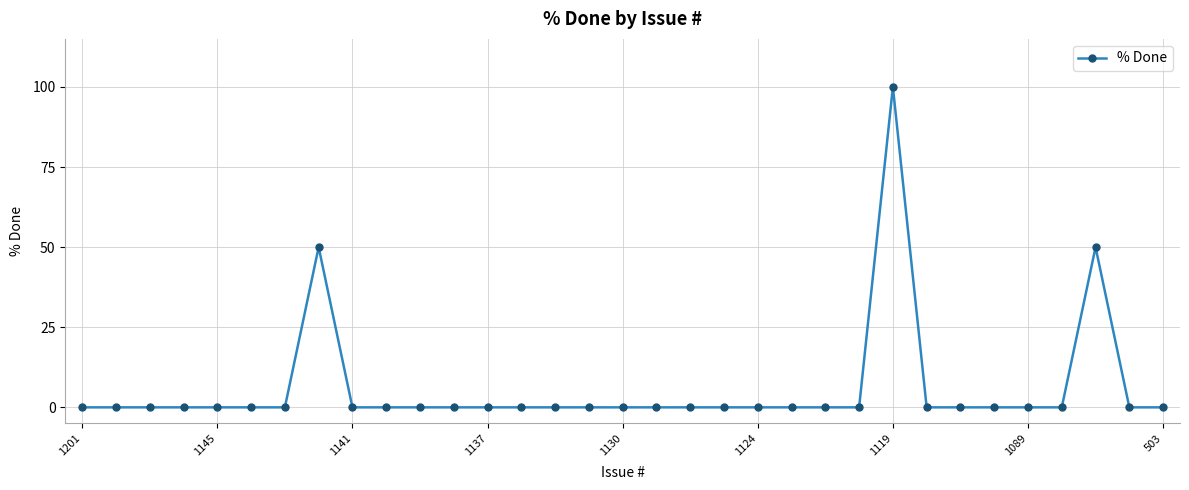

True or false: there are more than 0 points higher than both neighbors.

True